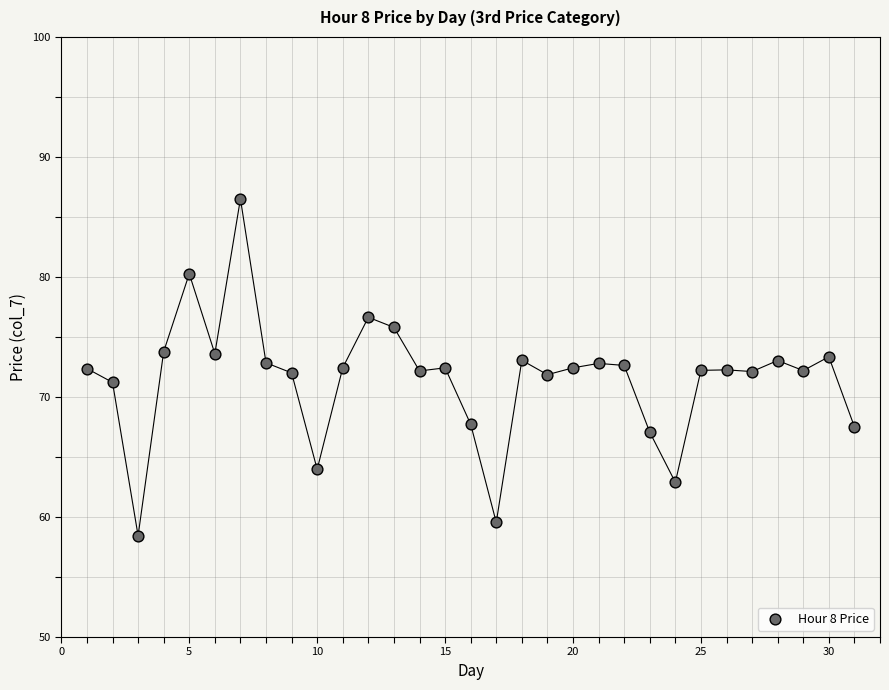

What is the range of X values (max minus min)?

30.0